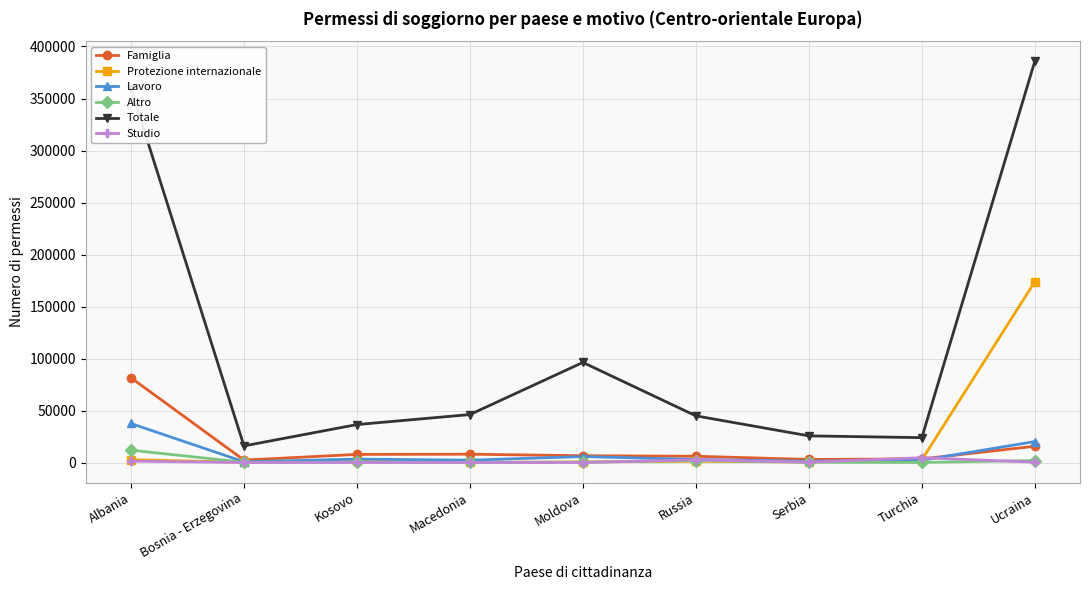

At which category does the chart reach its peak across all series?

Ucraina